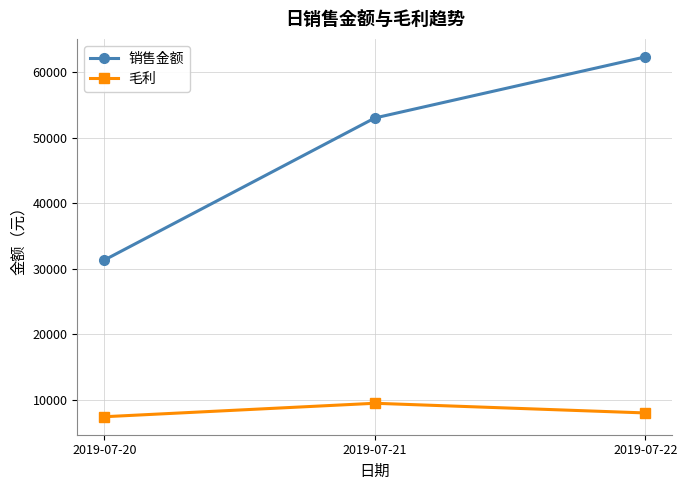

The 毛利 series shows 11953.5 at 2019-07-22. True or false?

False